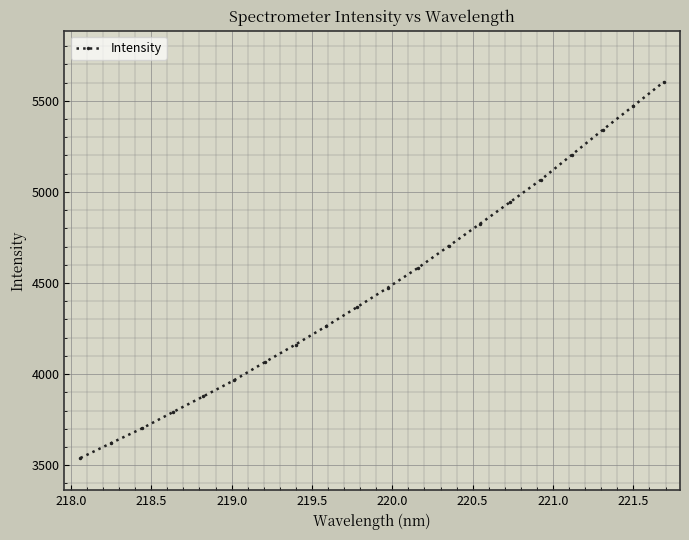

Is this an area chart (filled region under the line)?

No